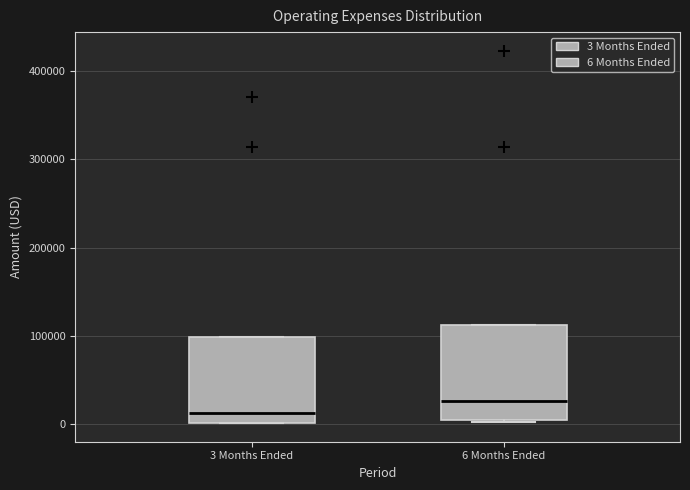

Reading left to right, read every box against the y-axis: the position of its median line, the range the box covers, and the ends of its whiskers. The values are not printed on the chart, so give them approximately, as read against the axis.

3 Months Ended: median 10000, box 0 to 100000, whiskers 0 to 100000
6 Months Ended: median 30000, box 0 to 110000, whiskers 0 to 110000